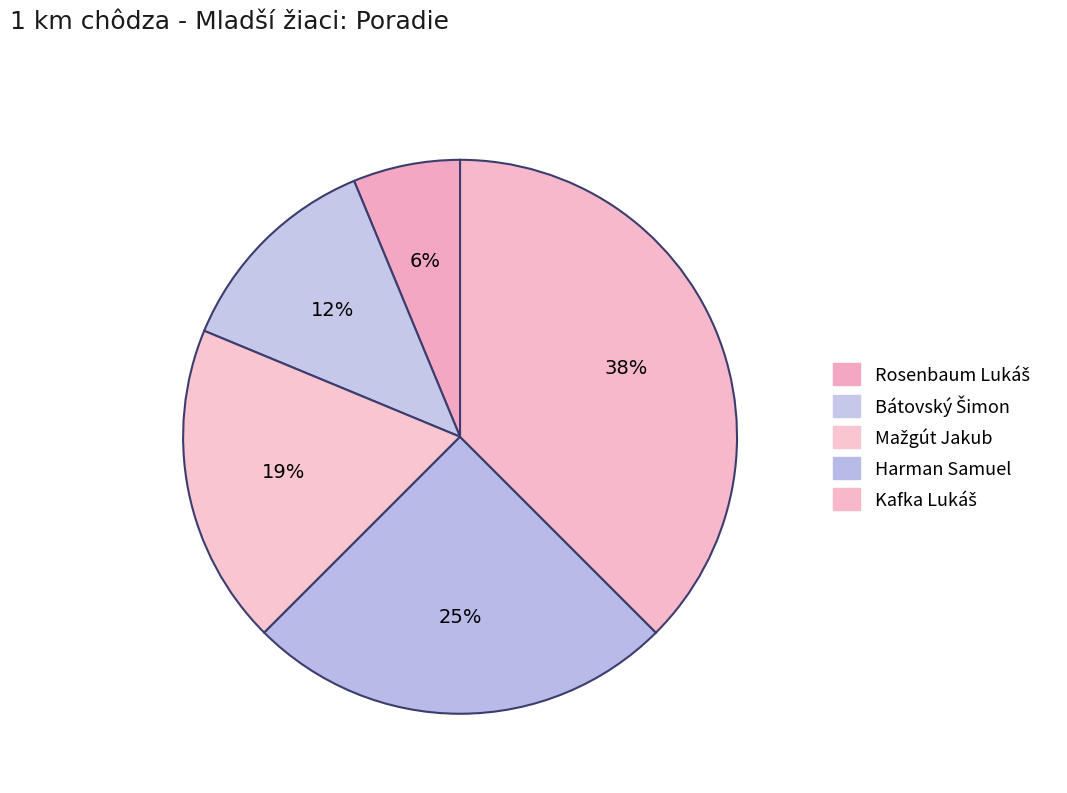

What percentage is the Kafka Lukáš slice, to the nearest percent?

38%